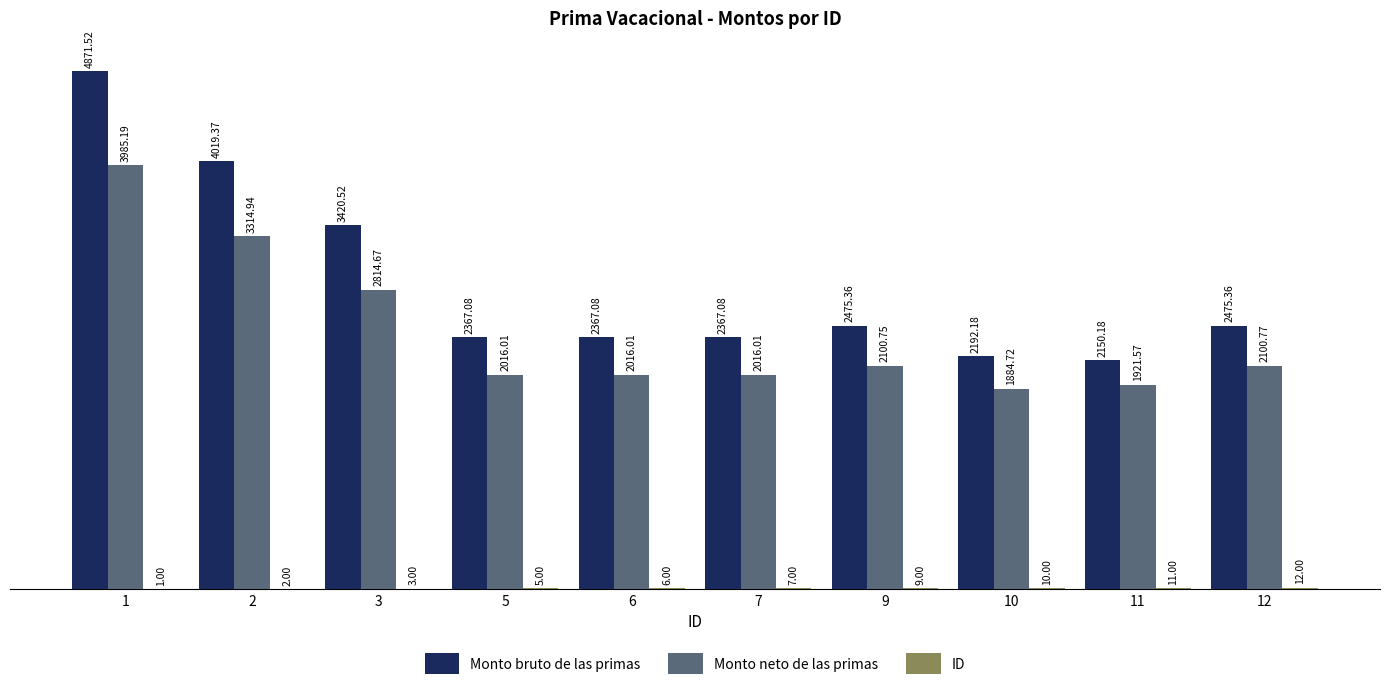

What is the total value across all series at 2?

7336.3